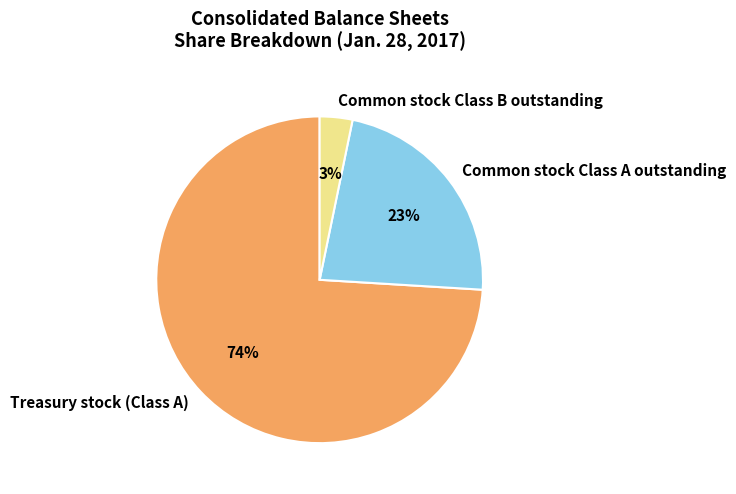

Is the sum of Treasury stock (Class A) and Common stock Class B outstanding greater than half?

Yes